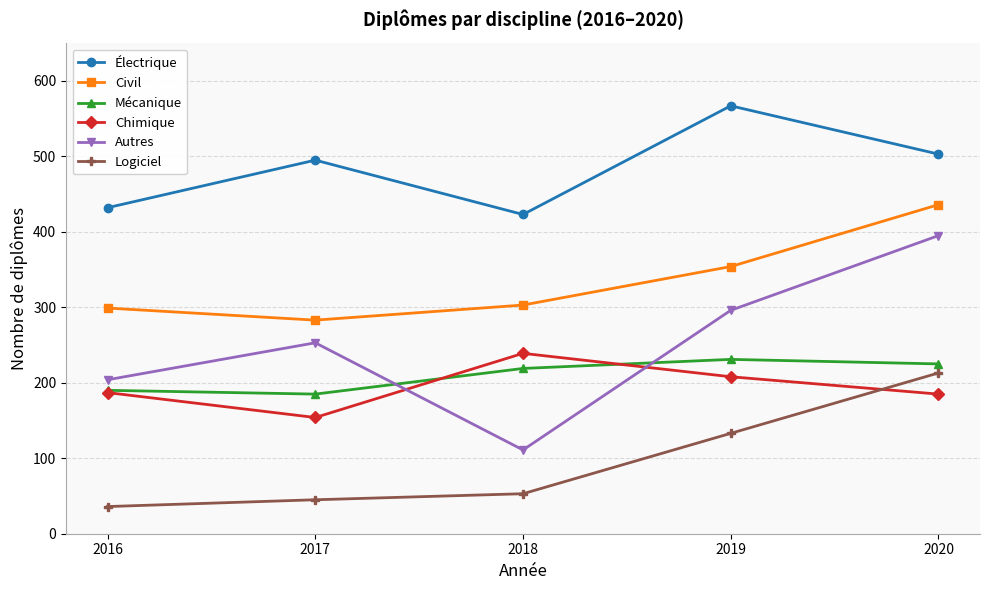

At how many categories does at least one series exceed 81?

5